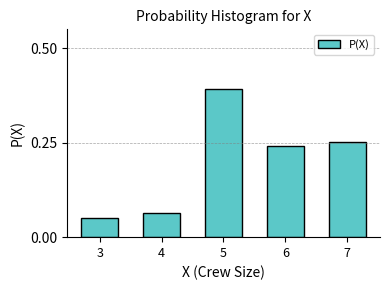

Rank the categories by value from lowest to highest.

3, 4, 6, 7, 5